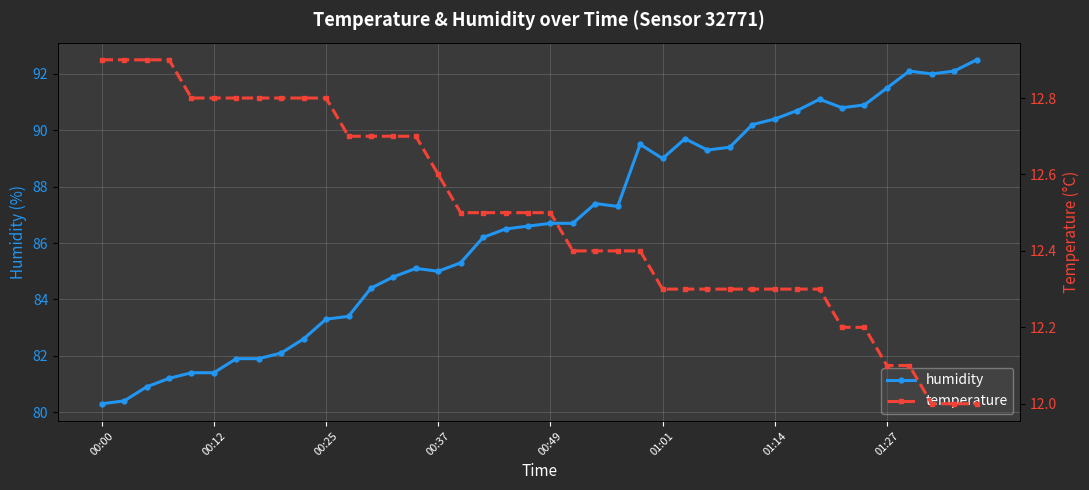

Count the temperature values in the range 12 to 13.

40